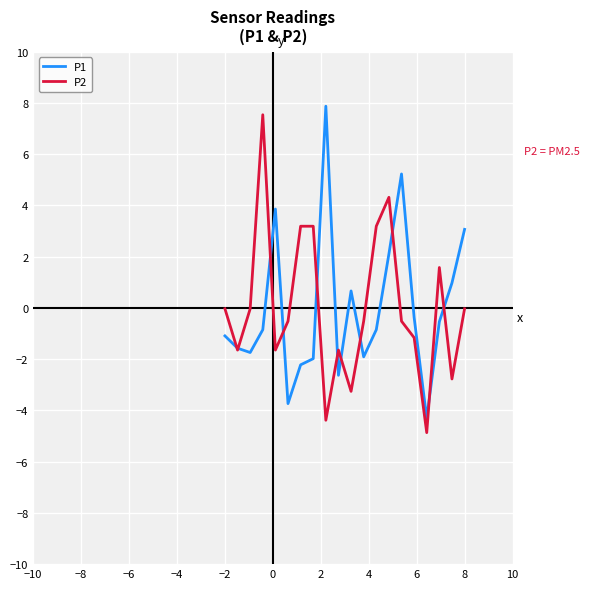

What is the greatest value displayed?

7.9